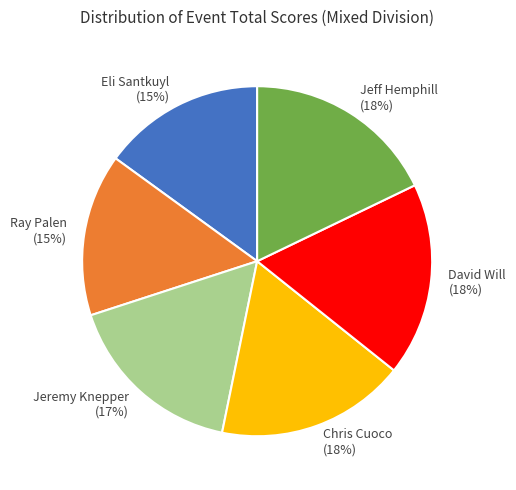

To the nearest percent, what is the average slice percentage?

17%